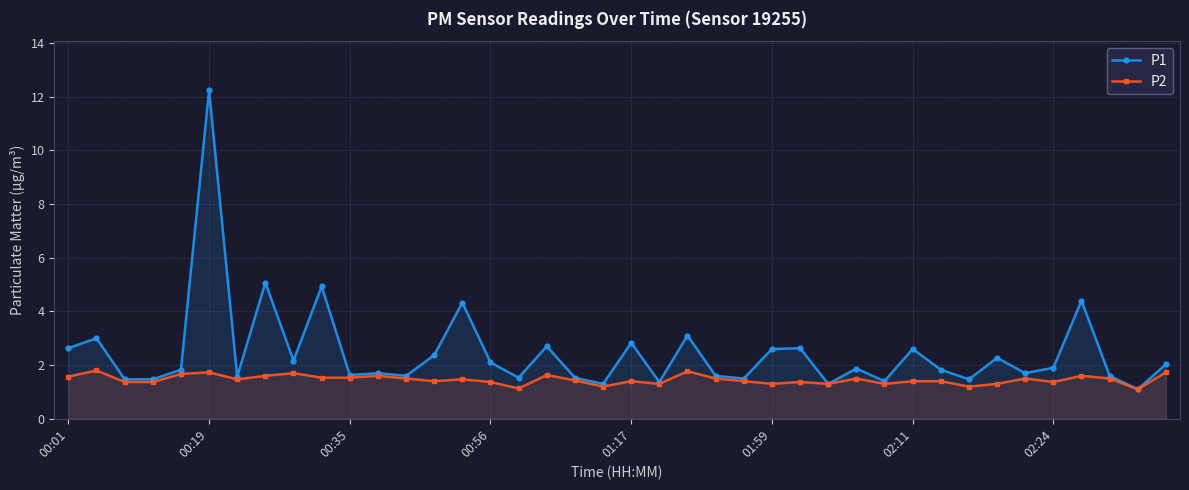

Rank the series by their maximum value, from lowest to highest.

P2, P1